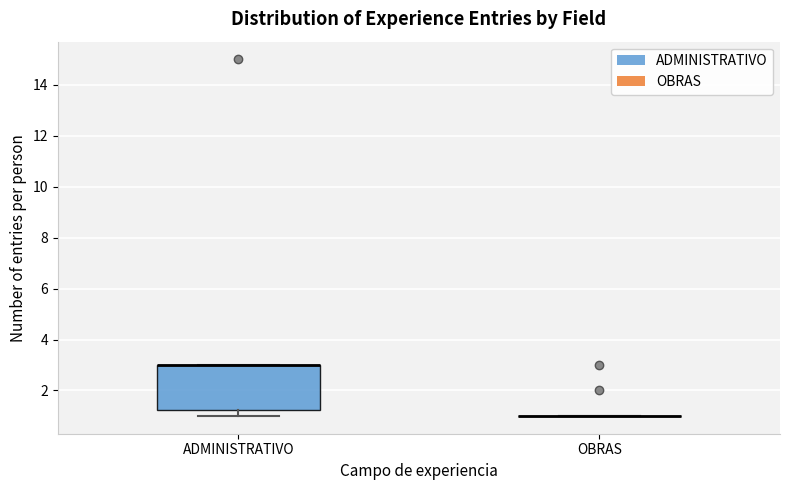

Where does the lower whisker of the box for ADMINISTRATIVO end on the y-axis? The values are not printed on the chart, so give them approximately, as read against the axis.

1.0